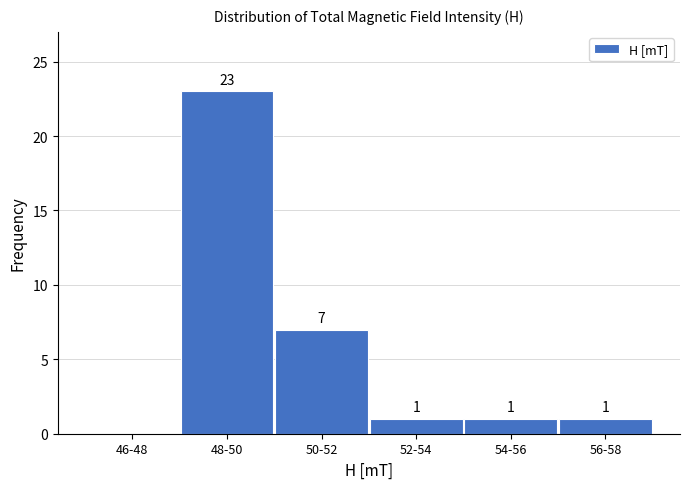

Reading right to left, transcribe all the data shown in this chart.

56-58=1	54-56=1	52-54=1	50-52=7	48-50=23	46-48=0